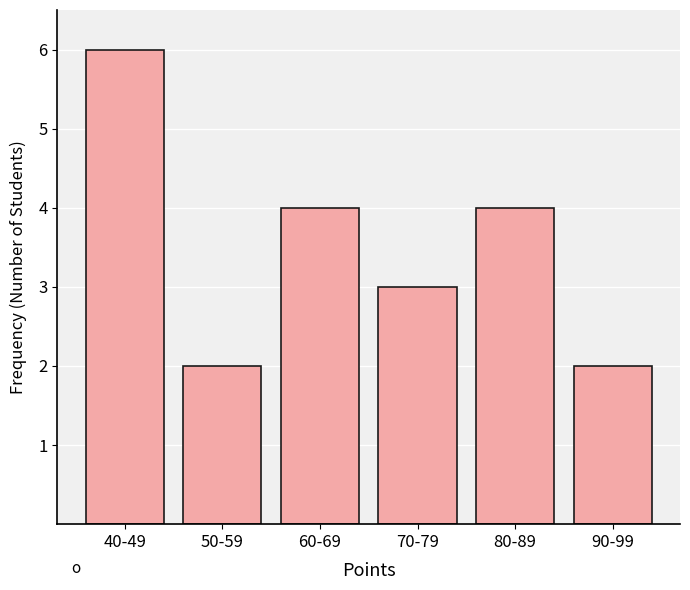

Reading right to left, what are all the values shown in this chart?

2	4	3	4	2	6